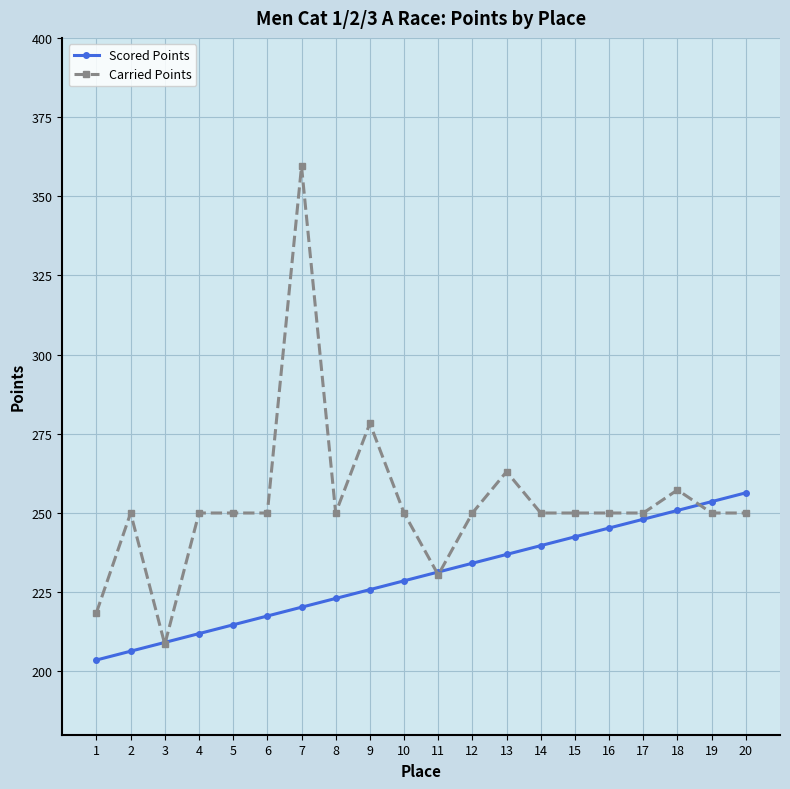

At 7, list the series in order from smallest to largest.

Scored Points, Carried Points